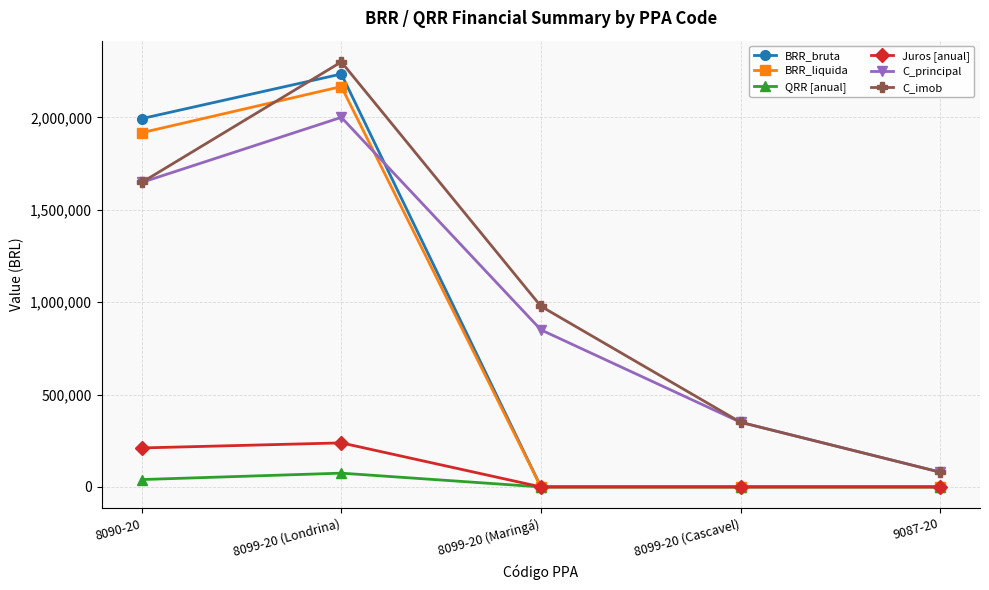

What is the label of the 1st point from the left?

8090-20